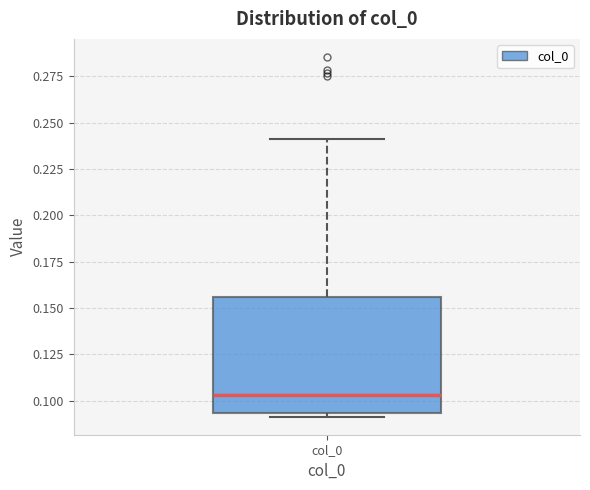

Read this box plot against the y-axis: the position of the median line, the range covered by the box, and the ends of both whiskers. The values are not printed on the chart, so give them approximately, as read against the axis.

median 0.105, box 0.095 to 0.155, whiskers 0.090 to 0.240